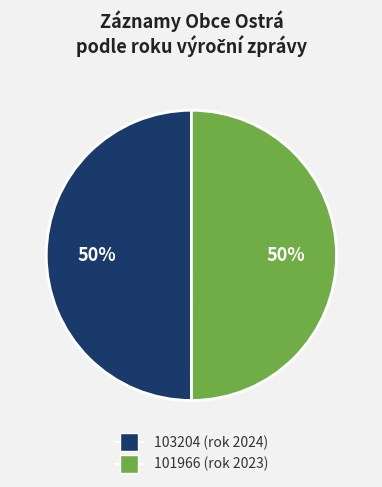

True or false: 101966 (rok 2023) accounts for 60% of the total.

False